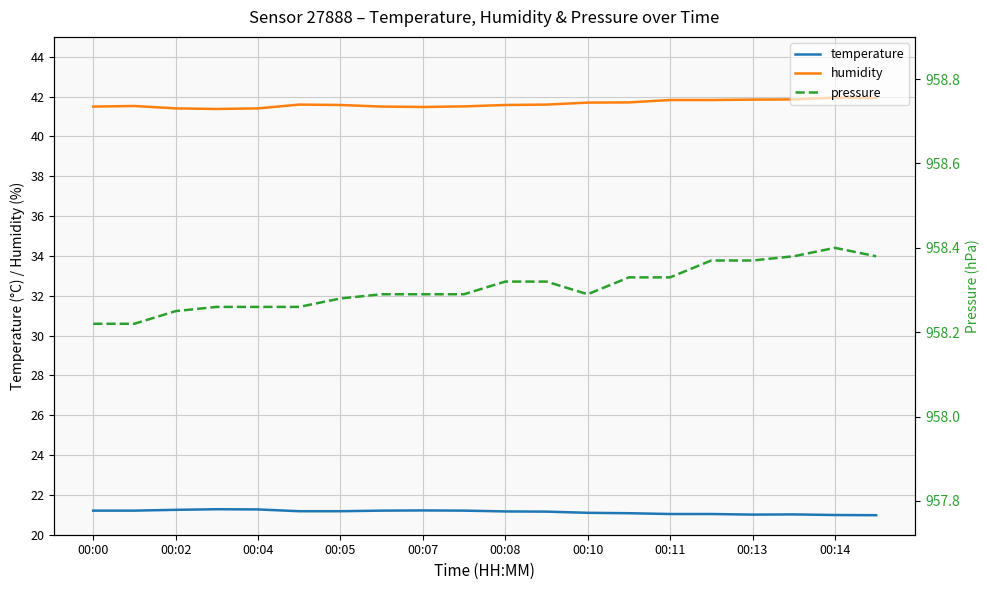

True or false: temperature and pressure intersect in this chart.

False